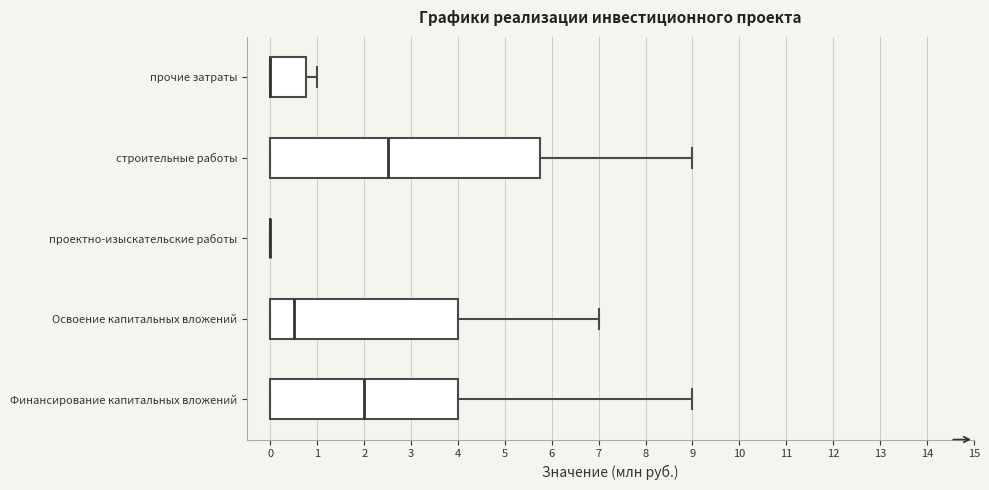

Reading bottom to top, transcribe this box plot: for each box, give where its median line is, the range the box spans, and where its two whiskers end, as read against the x-axis. The values are not printed on the chart, so give them approximately, as read against the axis.

Финансирование капитальных вложений: median 2.0, box 0.0 to 4.0, whiskers 0.0 to 9.0
Освоение капитальных вложений: median 0.5, box 0.0 to 4.0, whiskers 0.0 to 7.0
проектно-изыскательские работы: box collapsed to a line at 0.0, whiskers 0.0 to 0.0
строительные работы: median 2.5, box 0.0 to 5.8, whiskers 0.0 to 9.0
прочие затраты: median 0.0 (drawn on the box's left edge), box 0.0 to 0.8, whiskers 0.0 to 1.0